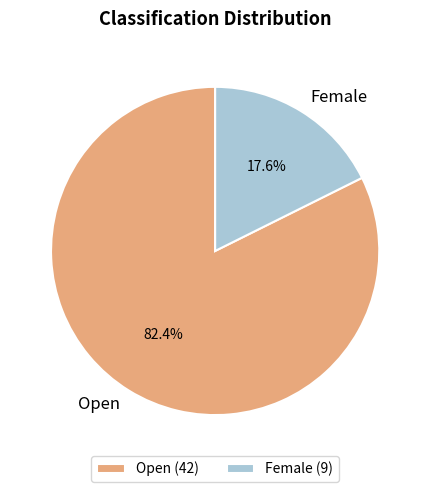

What percentage is the Female slice, to the nearest percent?

18%